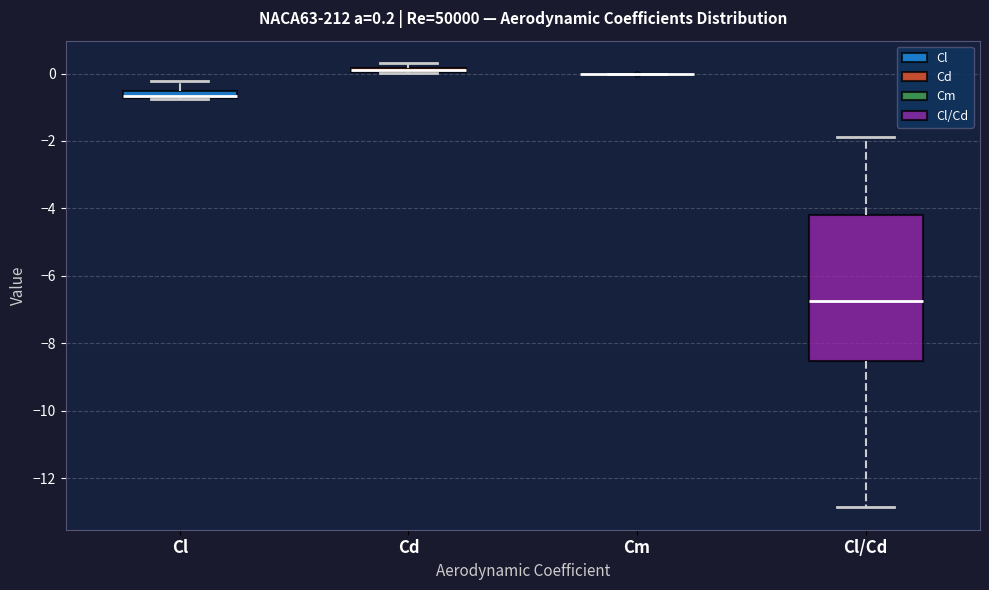

Which box is the tallest, from its lower edge to its upper edge?

Cl/Cd